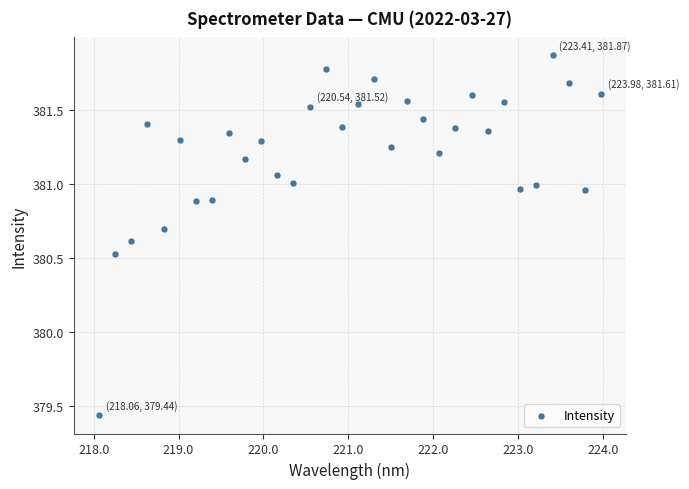

What is the range of X values (max minus min)?

5.9